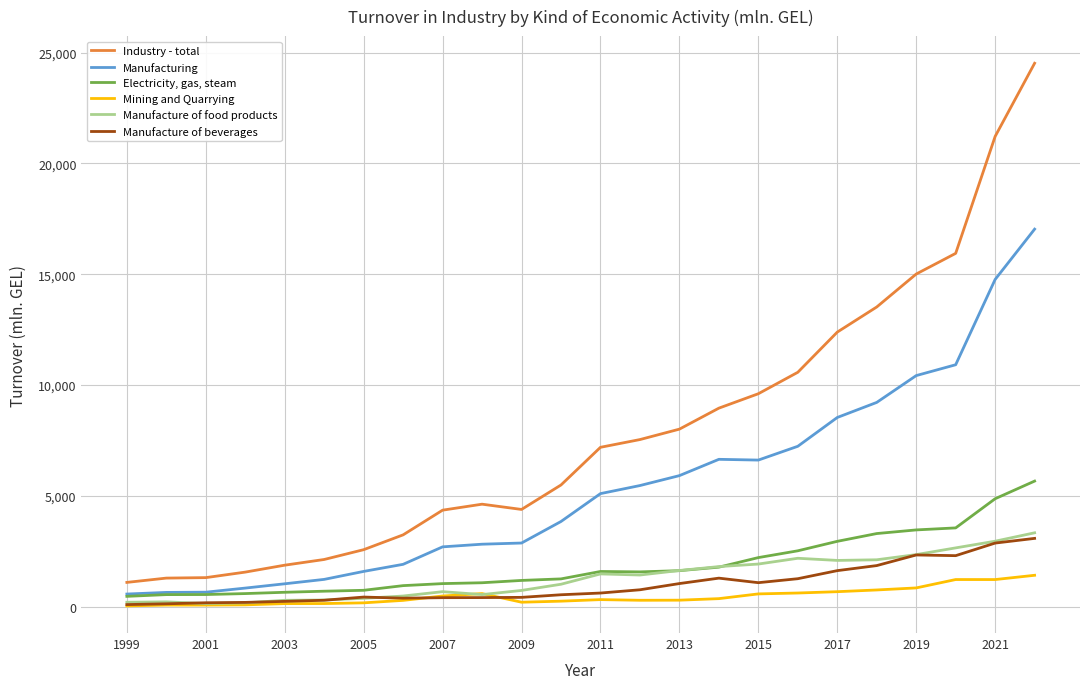

What is the maximum value for Electricity, gas, steam?

5662.0